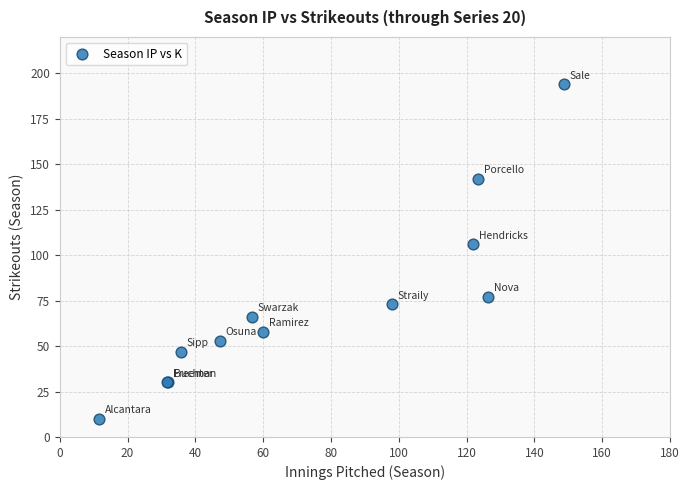

What Y value in the scatter plot is closest to 102?

106